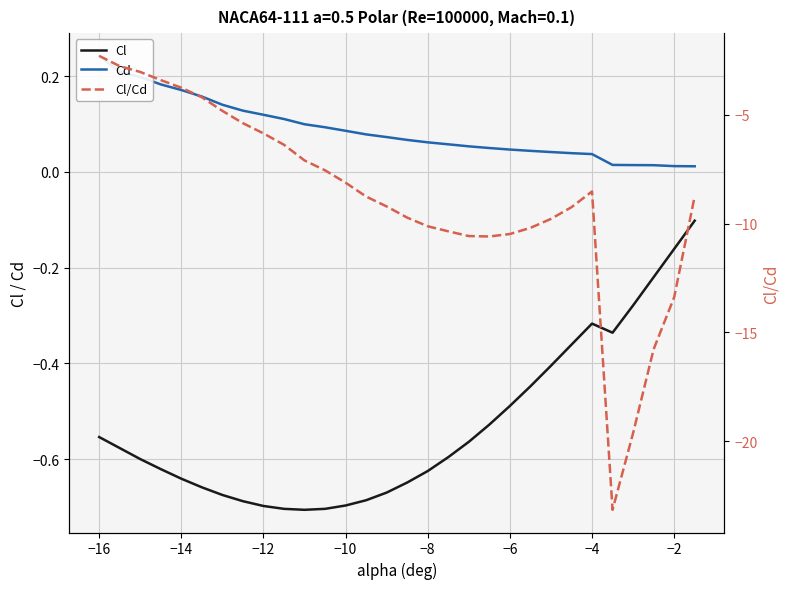

How many series are shown in this chart?

3